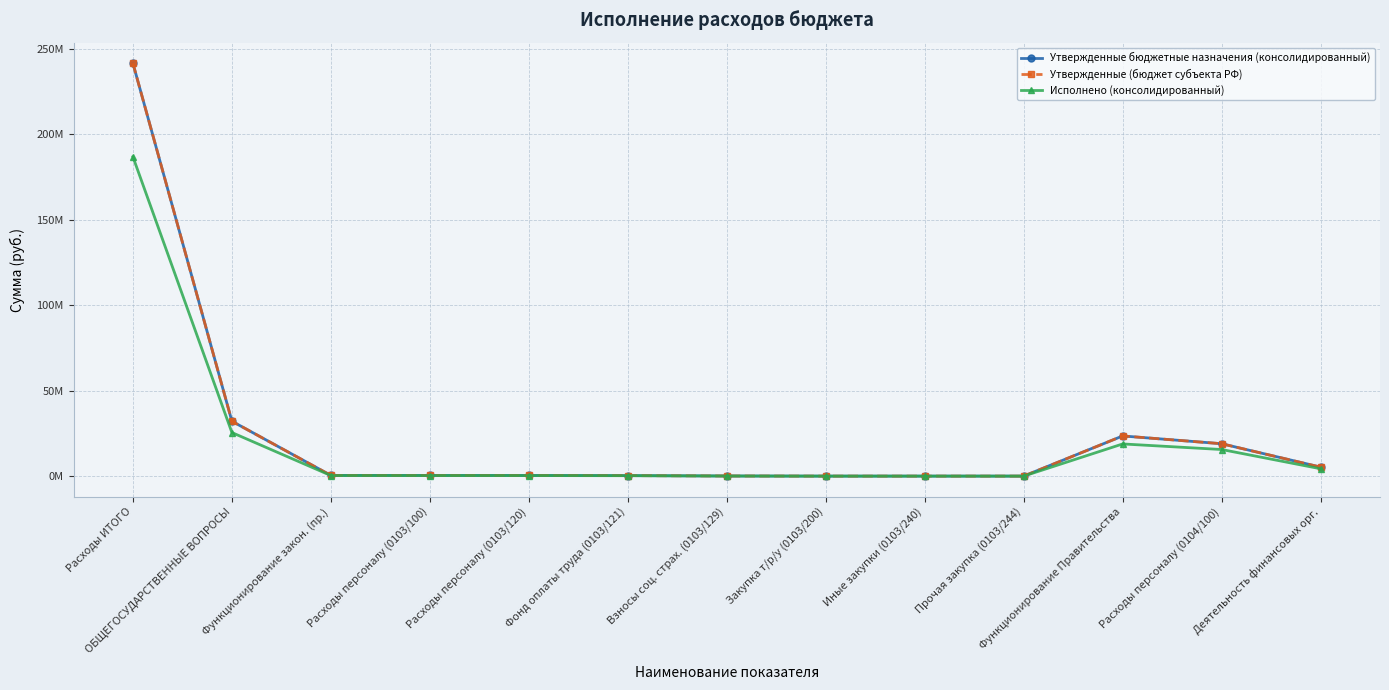

At which label is Исполнено (консолидированный) closest to 93357889?

ОБЩЕГОСУДАРСТВЕННЫЕ ВОПРОСЫ